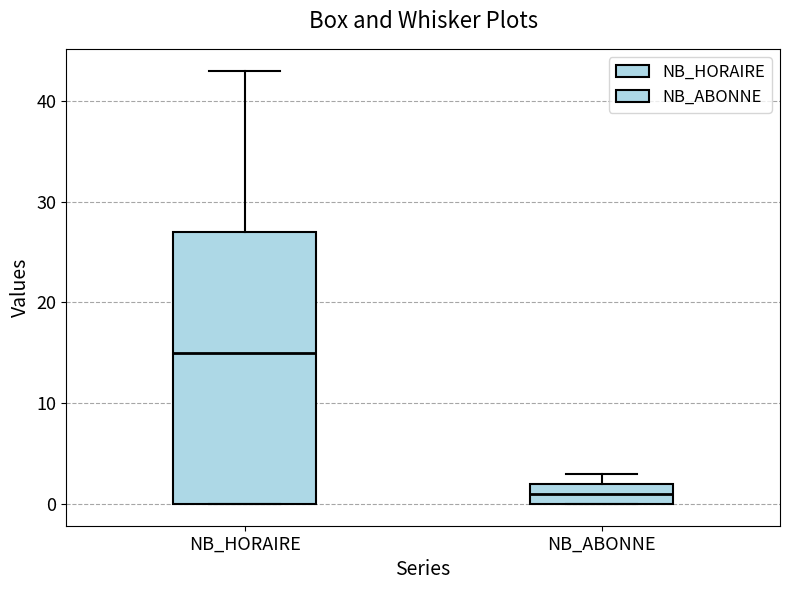

Reading left to right, transcribe this box plot: for each box, give where its median line is, the range the box spans, and where its two whiskers end, as read against the y-axis. The values are not printed on the chart, so give them approximately, as read against the axis.

NB_HORAIRE: median 15, box 0 to 27, whiskers 0 to 43
NB_ABONNE: median 1, box 0 to 2, whiskers 0 to 3